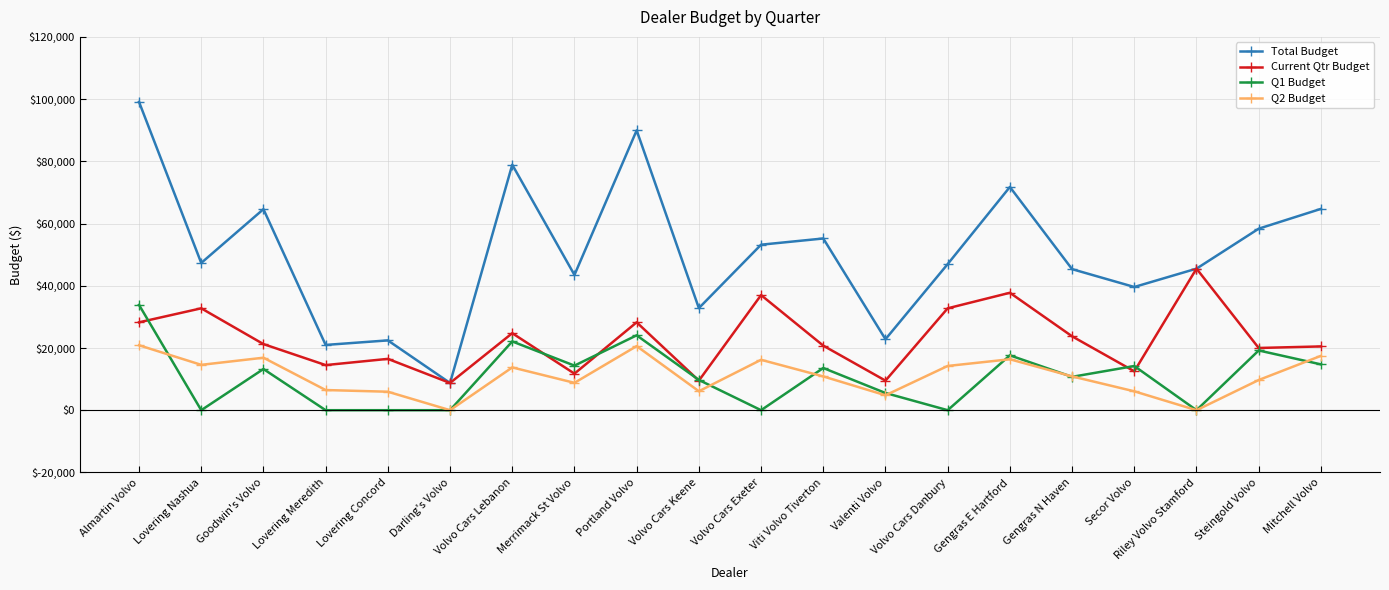

Which category has the highest value in the Q1 Budget series?

Almartin Volvo